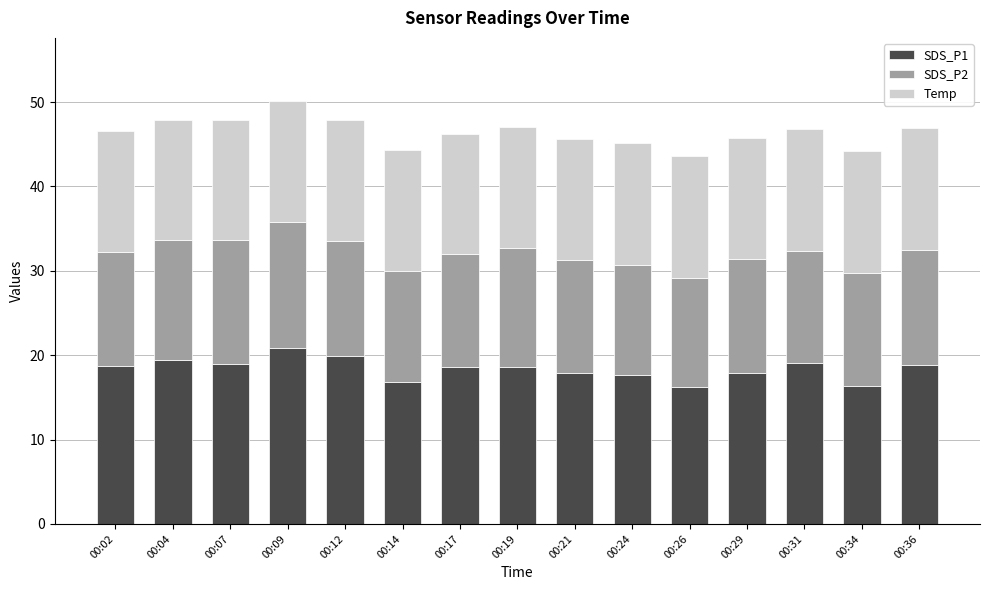

What is the sum of the SDS_P1 values at 00:17 and 00:31?

37.7